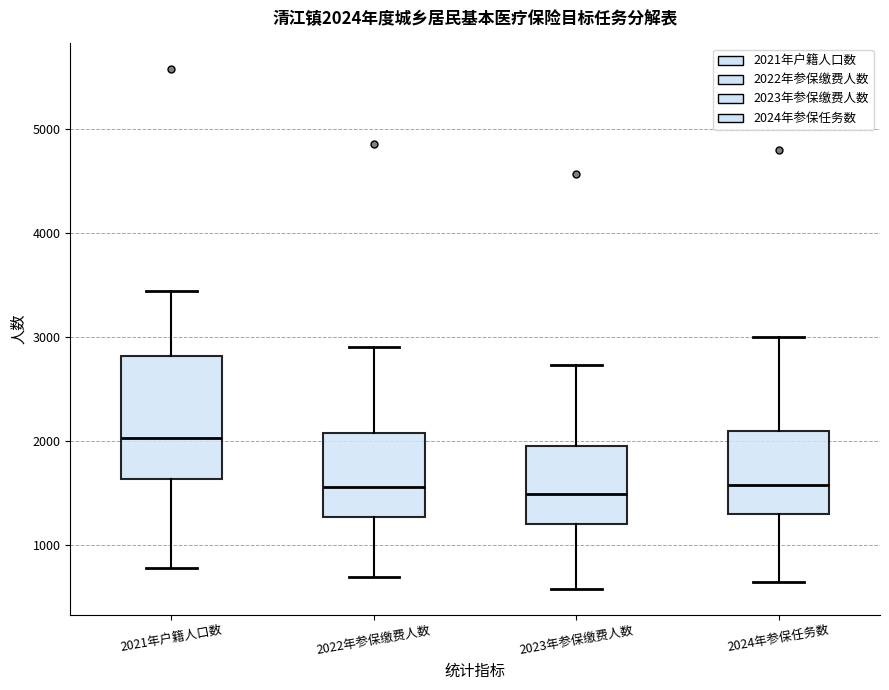

Which box has the highest median line?

2021年户籍人口数